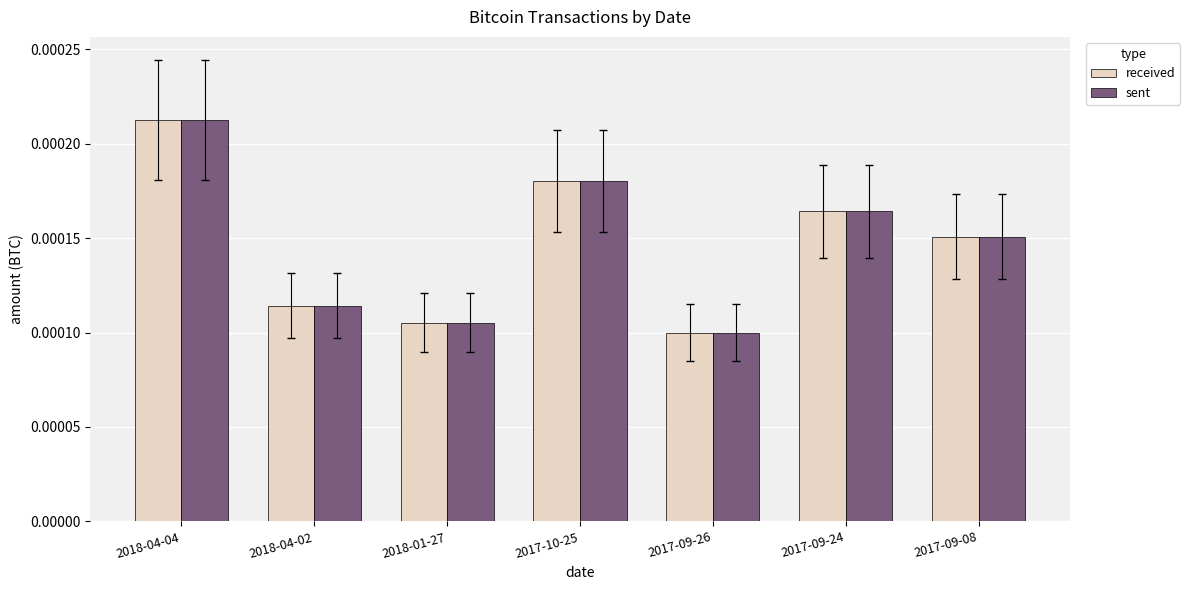

How many received values are between 0 and 1?

7